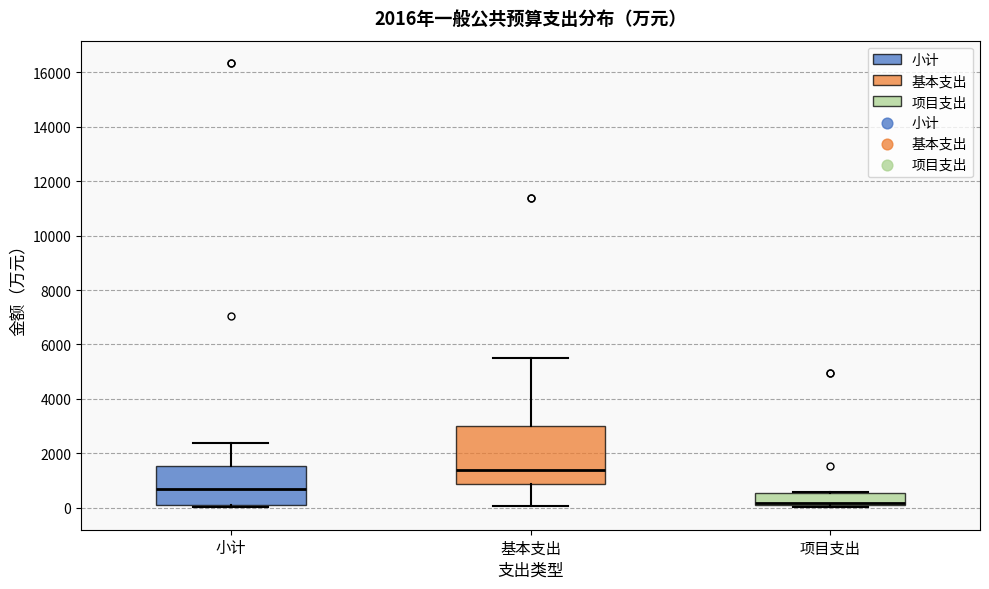

Comparing the boxes themselves (not the whiskers), which one is the tallest?

基本支出